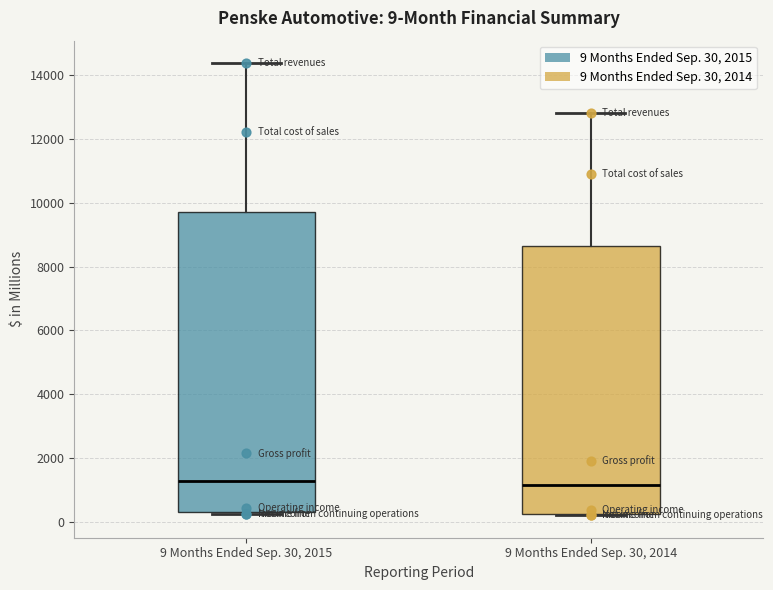

Which box is the tallest, from its lower edge to its upper edge?

9 Months Ended Sep. 30, 2015